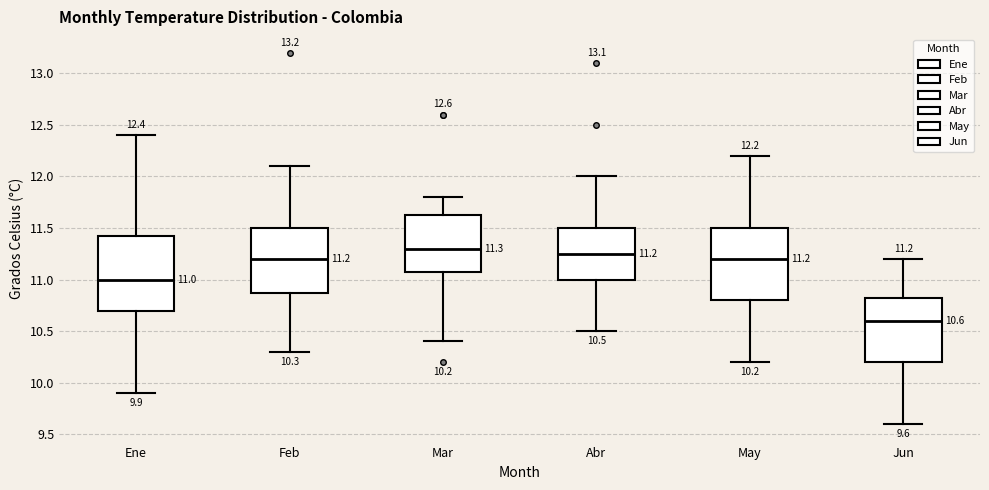

Which box's median line is the highest?

Mar